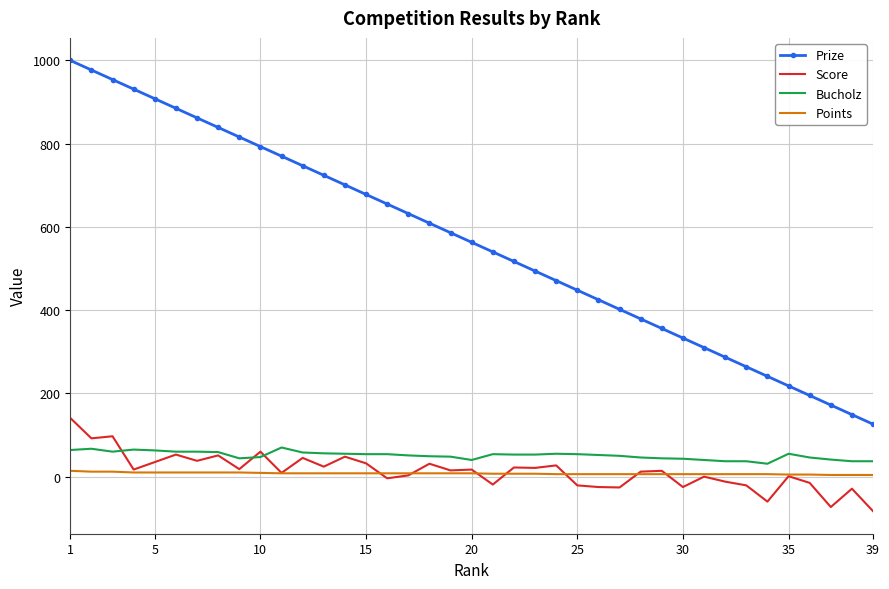

Which series has the largest total across all categories?

Prize